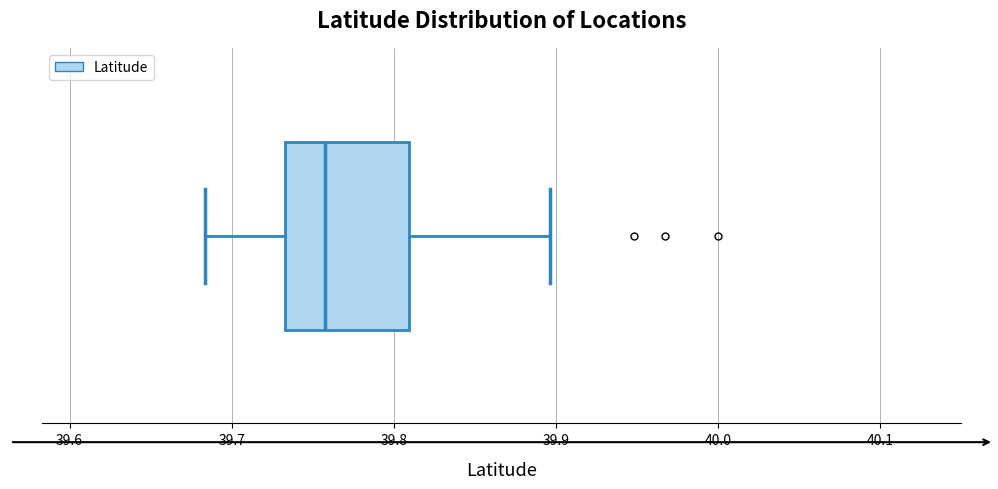

Read this box plot against the x-axis: the position of the median line, the range covered by the box, and the ends of both whiskers. The values are not printed on the chart, so give them approximately, as read against the axis.

median 39.76, box 39.73 to 39.81, whiskers 39.68 to 39.90